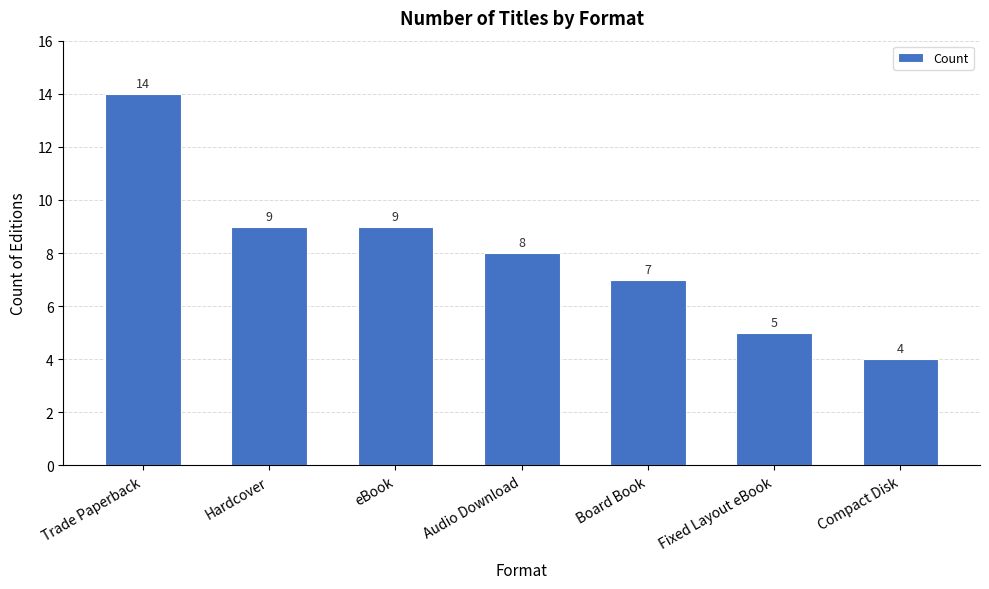

The chart shows a value of 9 at Hardcover. True or false?

True